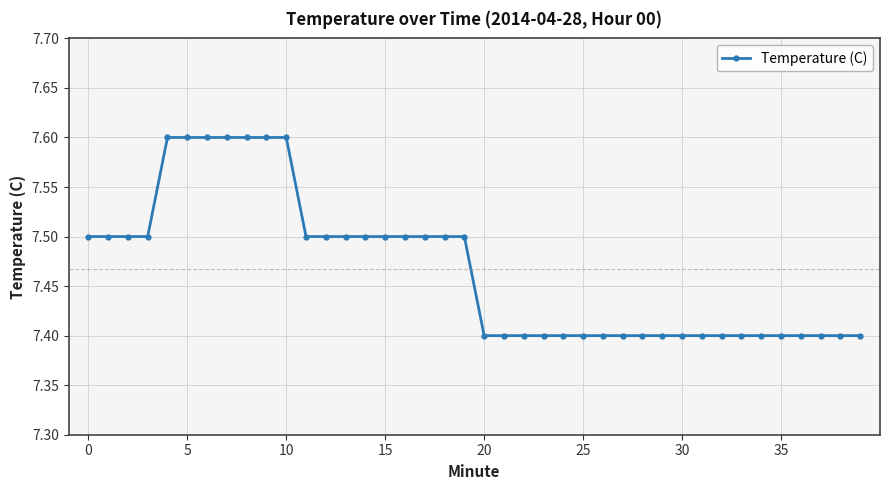

What is the value of the 40th point from the left?

7.4